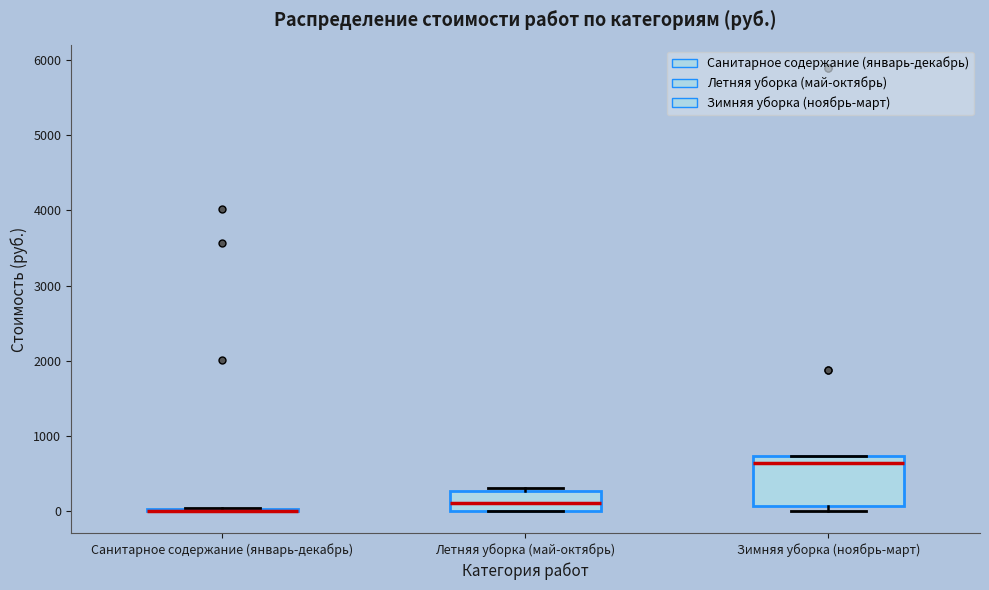

Reading left to right, read every box against the y-axis: the position of its median line, the range the box covers, and the ends of its whiskers. The values are not printed on the chart, so give them approximately, as read against the axis.

Санитарное содержание (январь-декабрь): box collapsed to a line at 0, whiskers 0 to 0
Летняя уборка (май-октябрь): median 100, box 0 to 300, whiskers 0 to 300 (just above the box's upper edge)
Зимняя уборка (ноябрь-март): median 600, box 100 to 700, whiskers 0 to 700